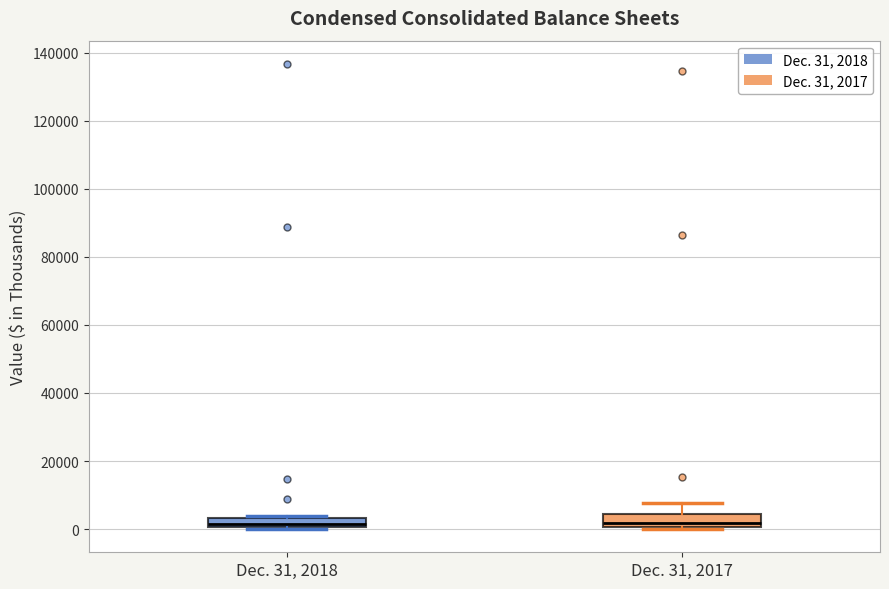

Where is the upper edge of the box for Dec. 31, 2018 on the y-axis? The values are not printed on the chart, so give them approximately, as read against the axis.

4000